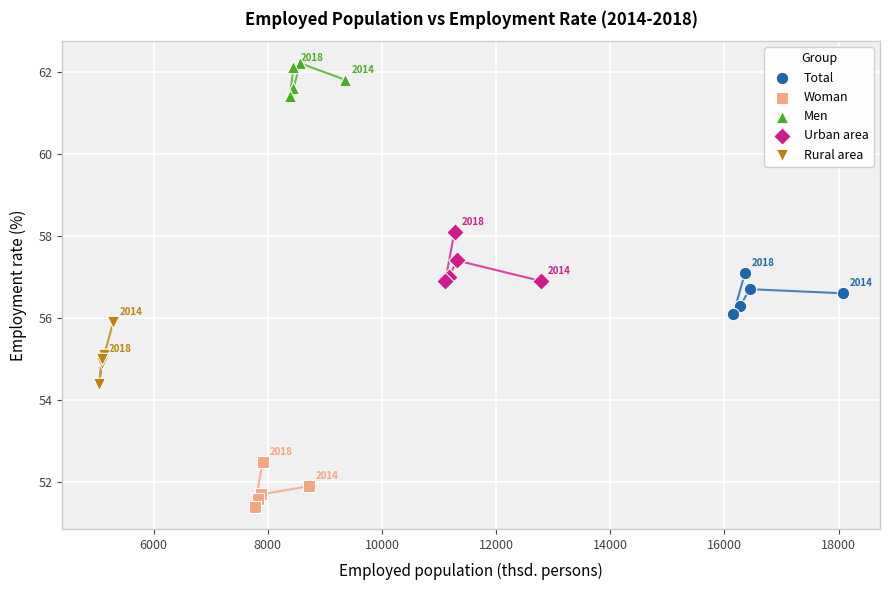

Which series contains the highest Y value?

Men